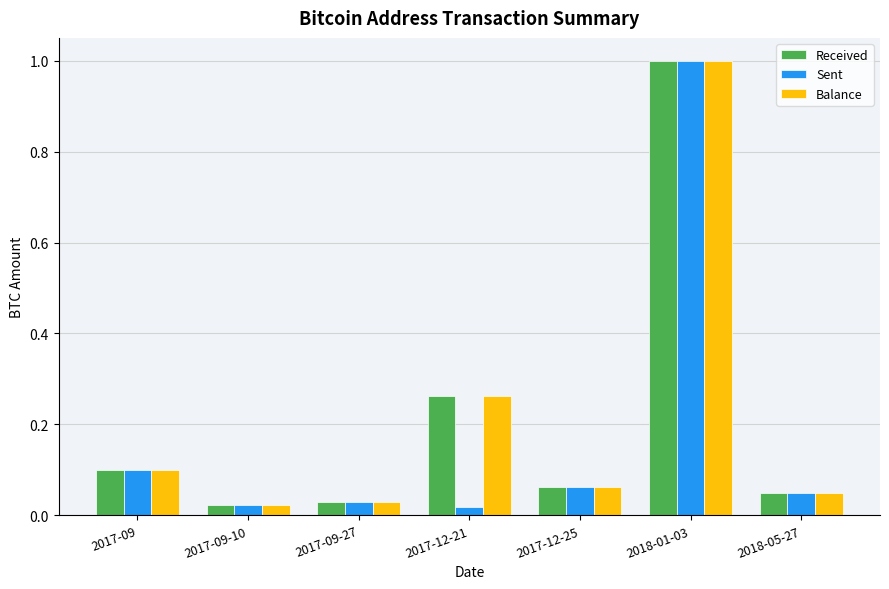

Does the chart contain any negative values?

No